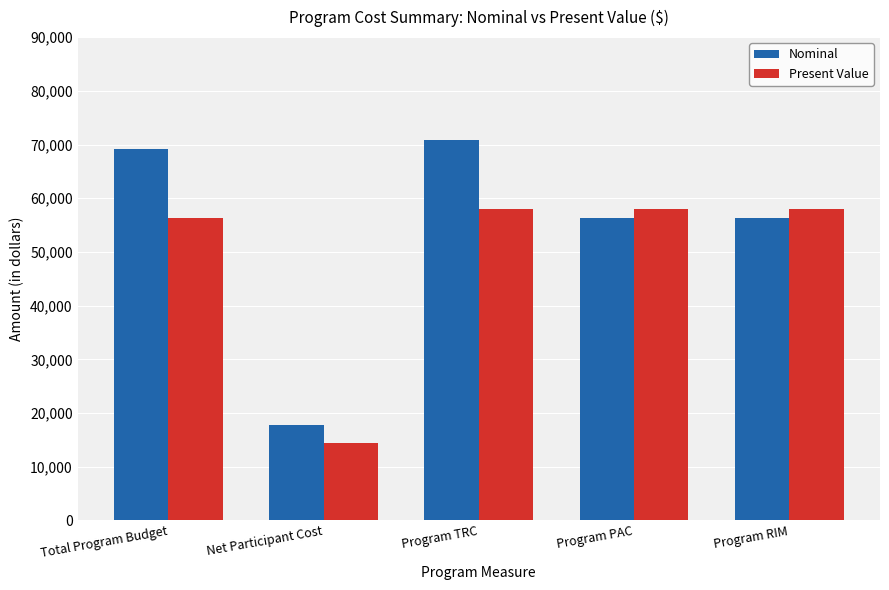

What is the sum of all Present Value values?

244766.7